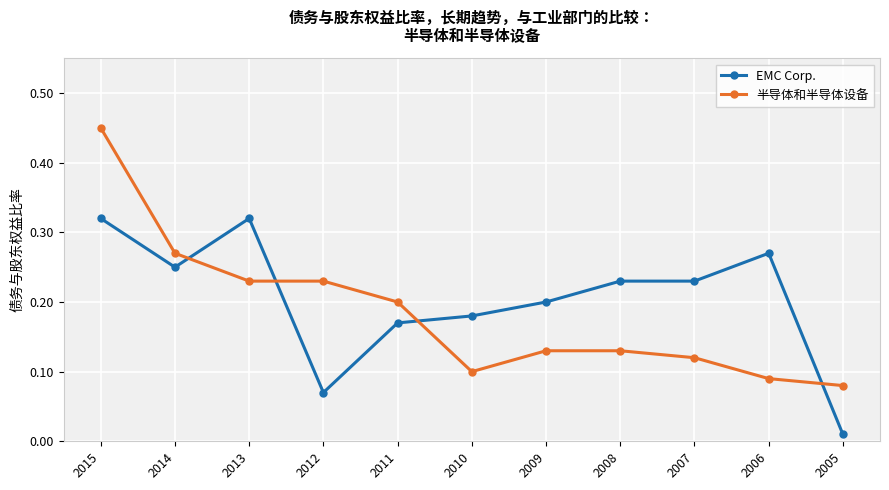

What is the sum of the EMC Corp. values at 2013 and 2012?

0.4